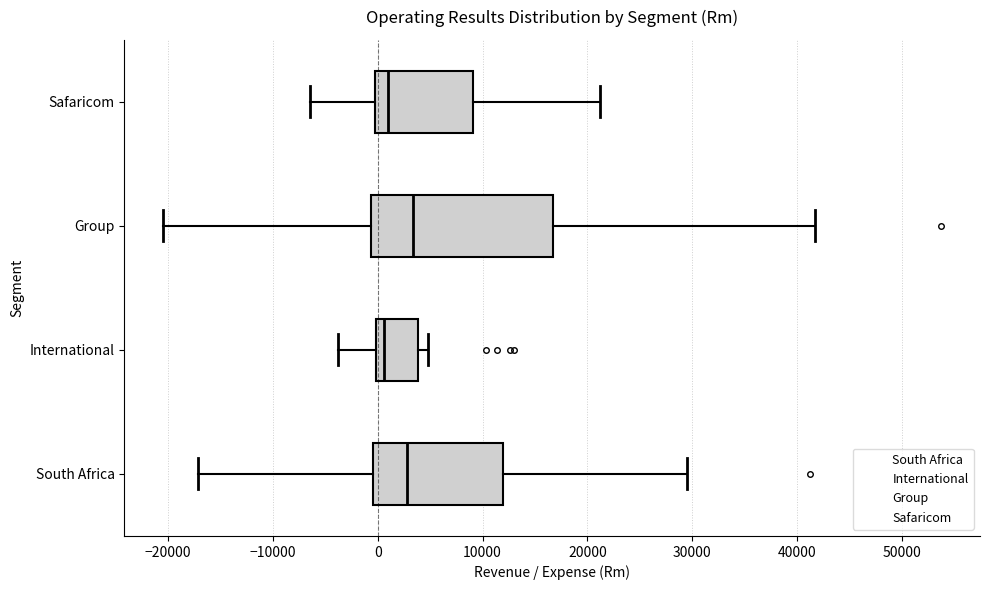

Where does the right whisker of the box for South Africa end on the x-axis? The values are not printed on the chart, so give them approximately, as read against the axis.

29000